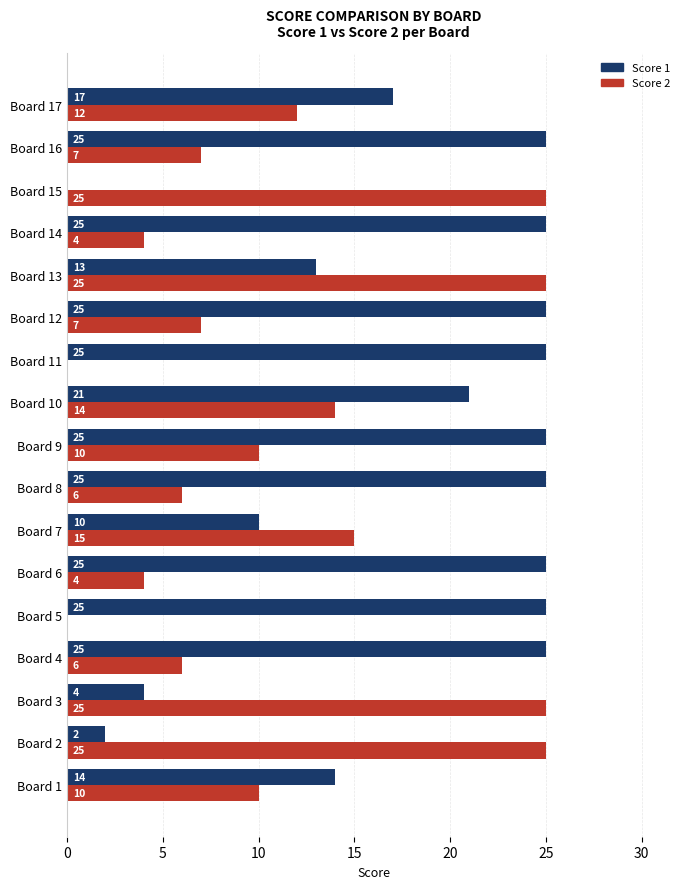

What is the sum of all Score 1 values?

306